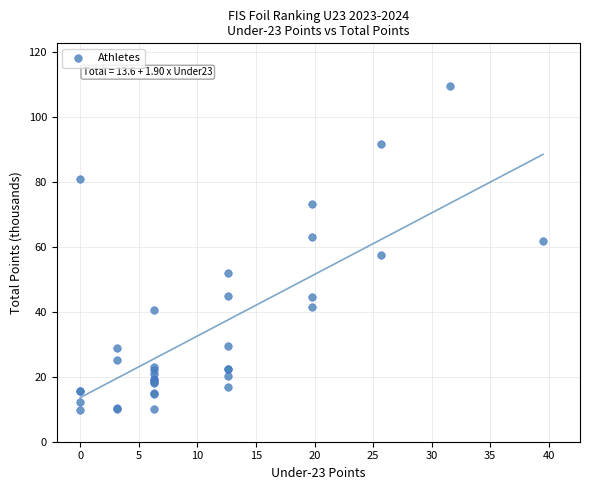

What Y value in the scatter plot is closest to 59?

57.4